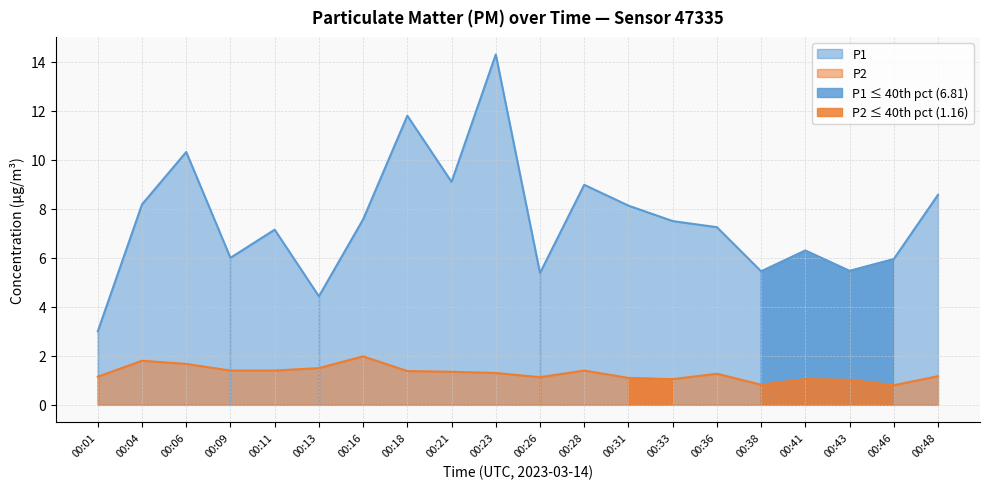

The value of P2 at 00:16 is 0.7. True or false?

False